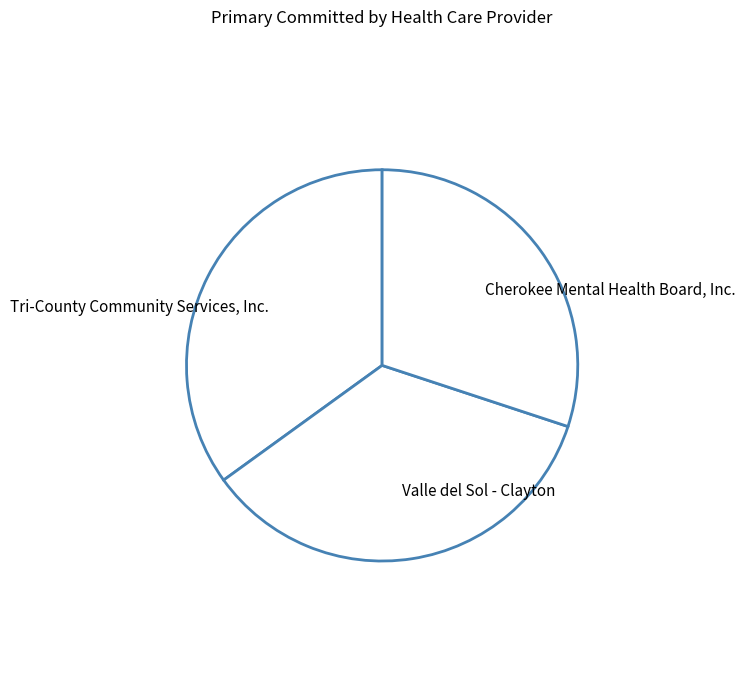

Combined, do Cherokee Mental Health Board, Inc. and Valle del Sol - Clayton account for over 50%?

Yes